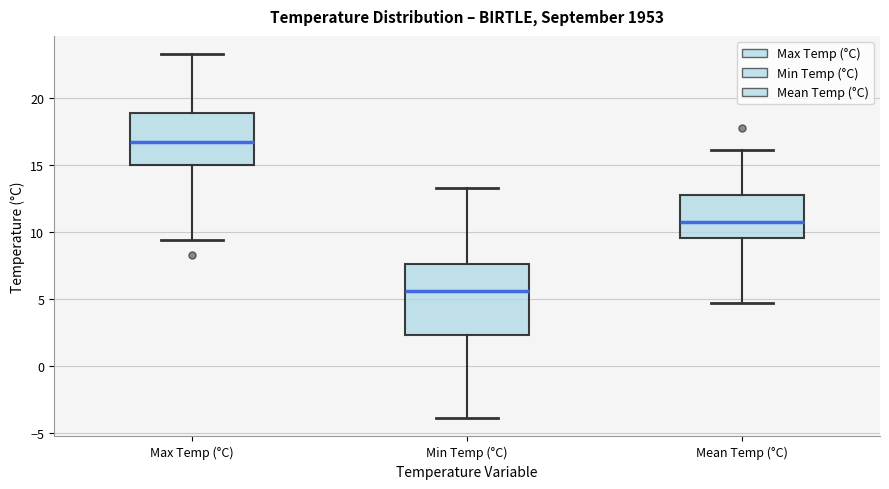

Reading left to right, transcribe this box plot: for each box, give where its median line is, the range the box spans, and where its two whiskers end, as read against the y-axis. The values are not printed on the chart, so give them approximately, as read against the axis.

Max Temp (°C): median 16.5, box 15.0 to 19.0, whiskers 9.5 to 23.5
Min Temp (°C): median 5.5, box 2.5 to 7.5, whiskers -4.0 to 13.5
Mean Temp (°C): median 11.0, box 9.5 to 13.0, whiskers 4.5 to 16.0